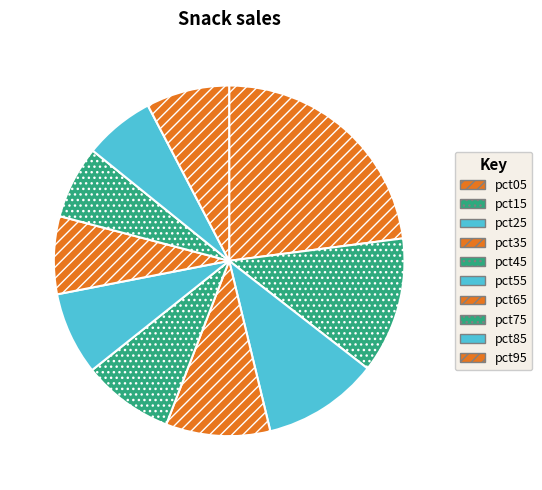

What is the change in value from pct55 to pct85?

-0.1